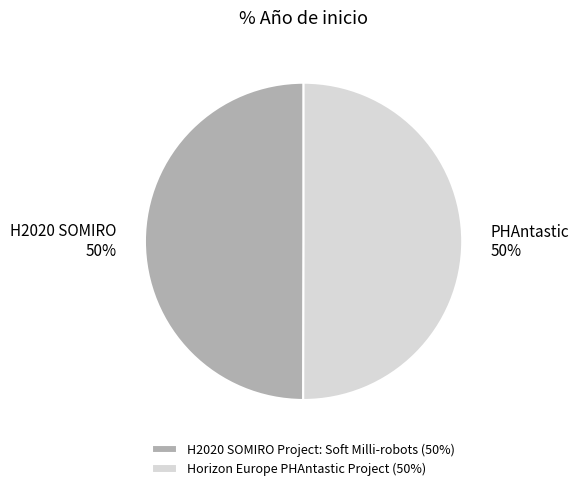

Approximately how many times larger is the value at H2020 SOMIRO Project: Soft Milli-robots (50%) compared to Horizon Europe PHAntastic Project (50%)?

1.0